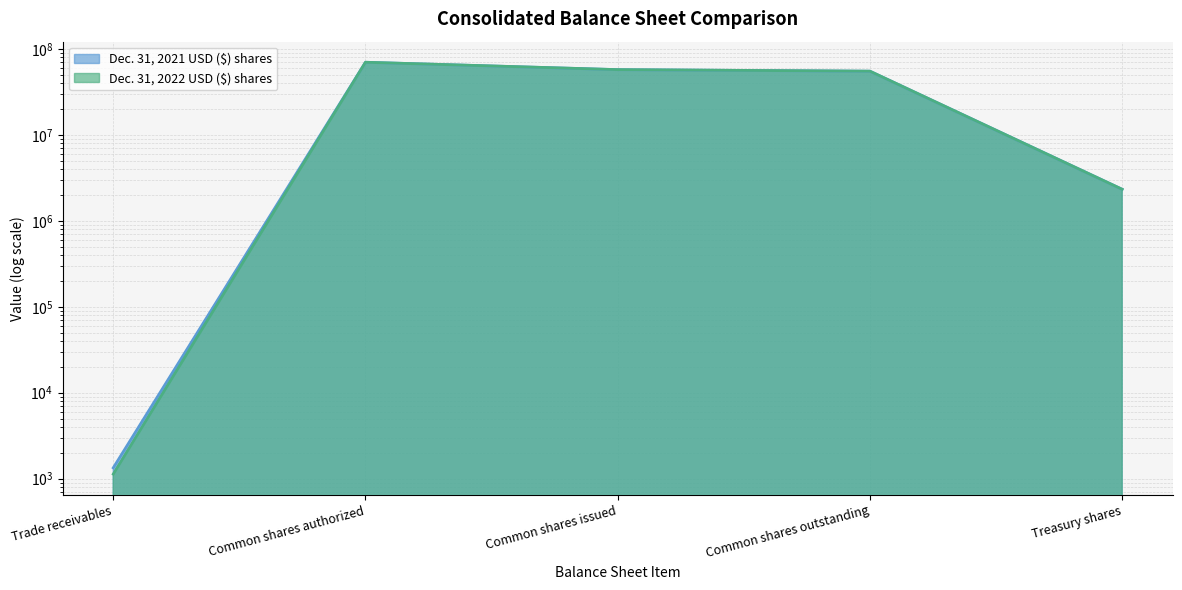

Is the value of Dec. 31, 2021 USD ($) shares at Common shares authorized greater than the value of Dec. 31, 2022 USD ($) shares at Common shares issued?

Yes